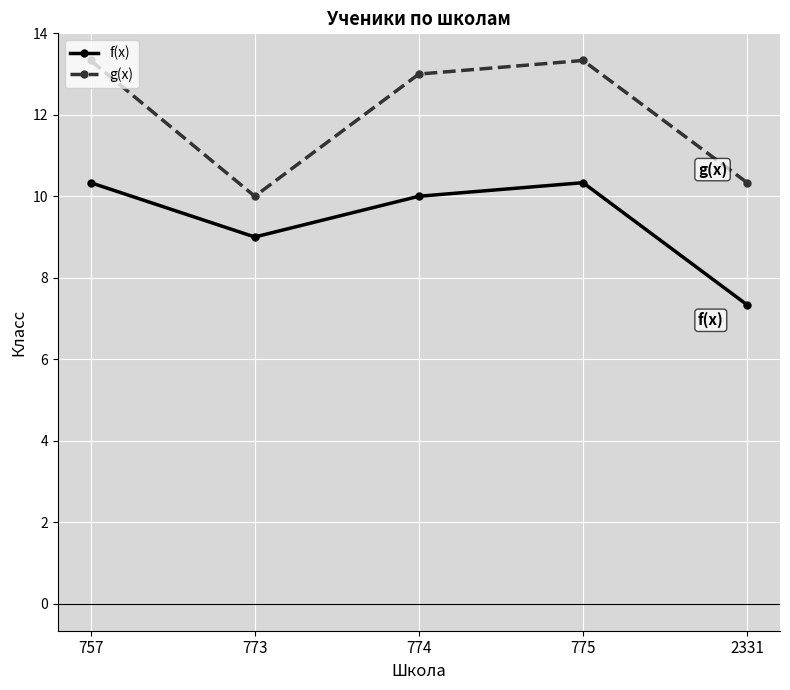

True or false: f(x) has a value of 10.3 at 775.

True